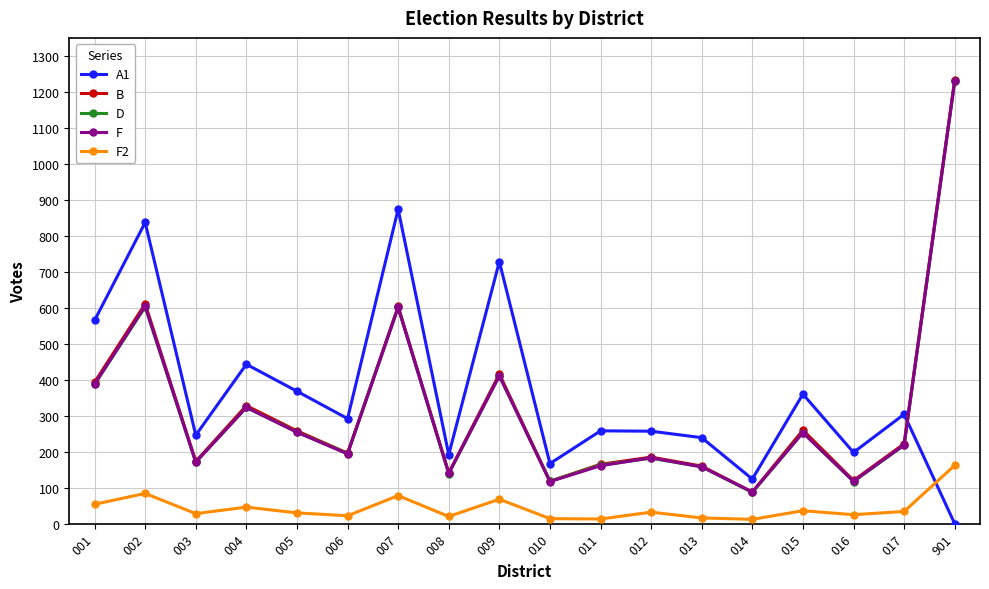

Which series has the largest range (max minus min)?

B